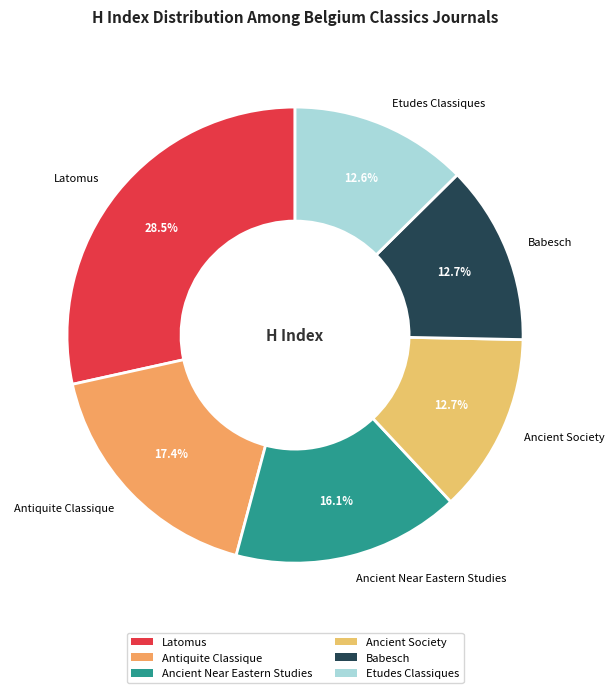

Combined, what portion of the pie is Babesch and Latomus?

41.2%